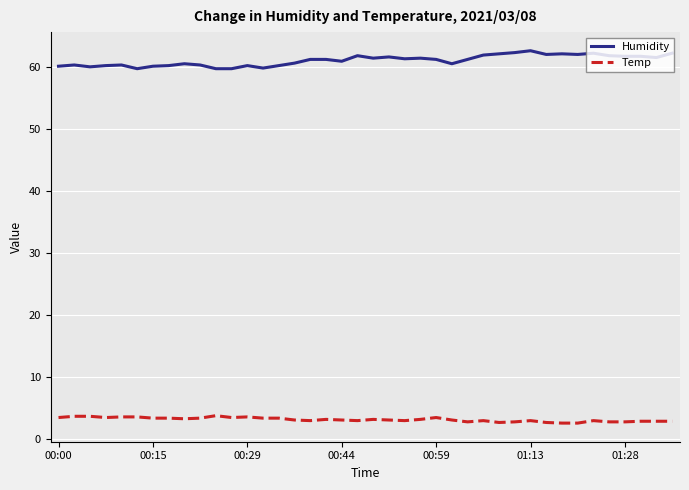

Is this an area chart (filled region under the line)?

No